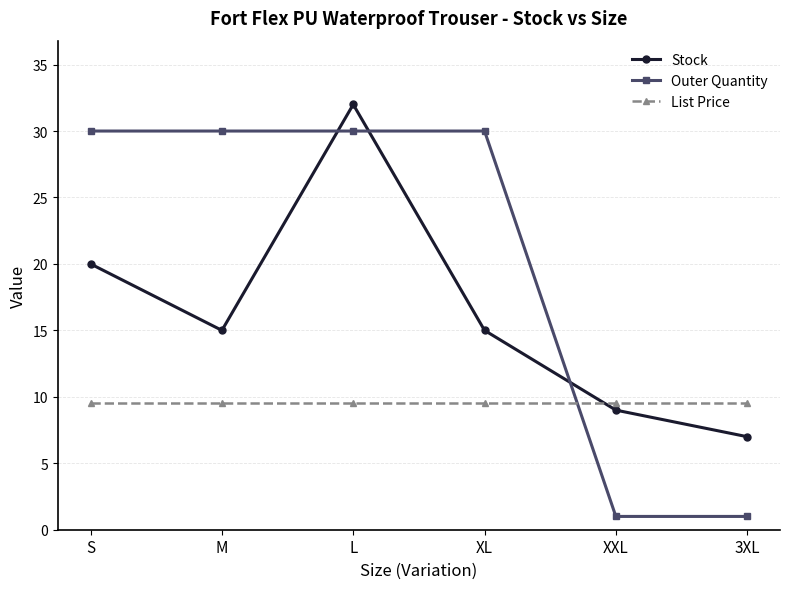

What is the minimum value for Outer Quantity?

1.0